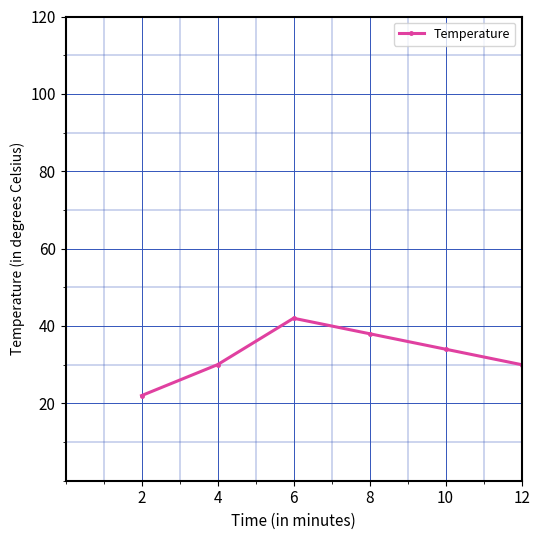

True or false: there are more than 0 points higher than both neighbors.

True